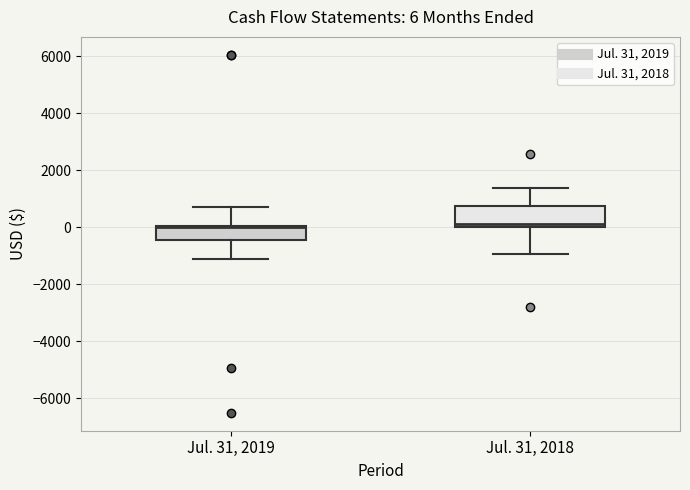

Which box is the tallest, from its lower edge to its upper edge?

Jul. 31, 2018